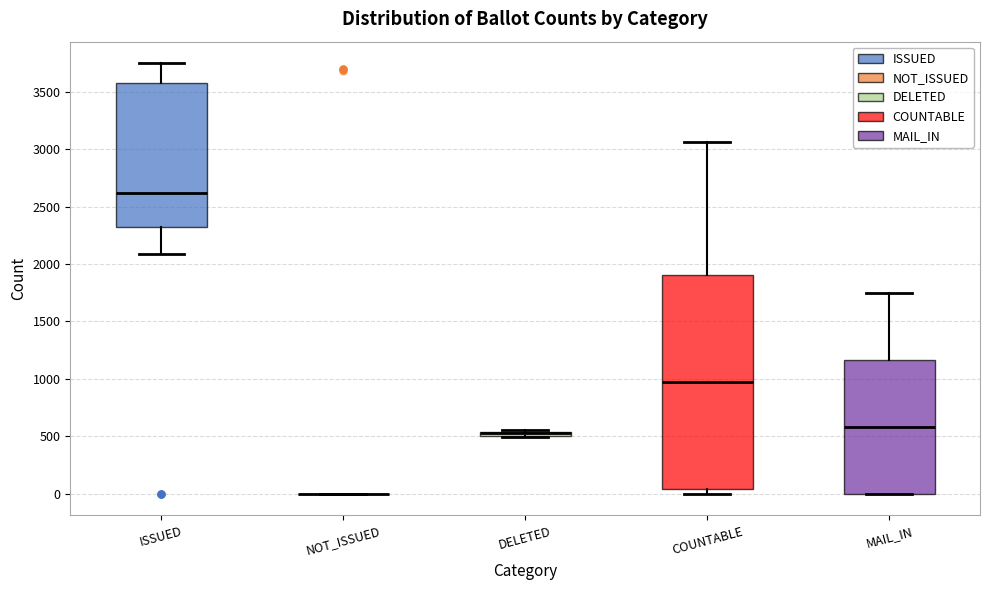

Where does the upper whisker of the box for MAIL_IN end on the y-axis? The values are not printed on the chart, so give them approximately, as read against the axis.

1750